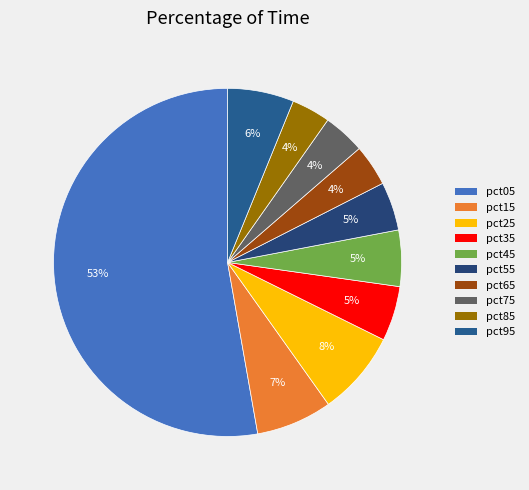

To the nearest percent, what percentage of the pie is pct25?

8%